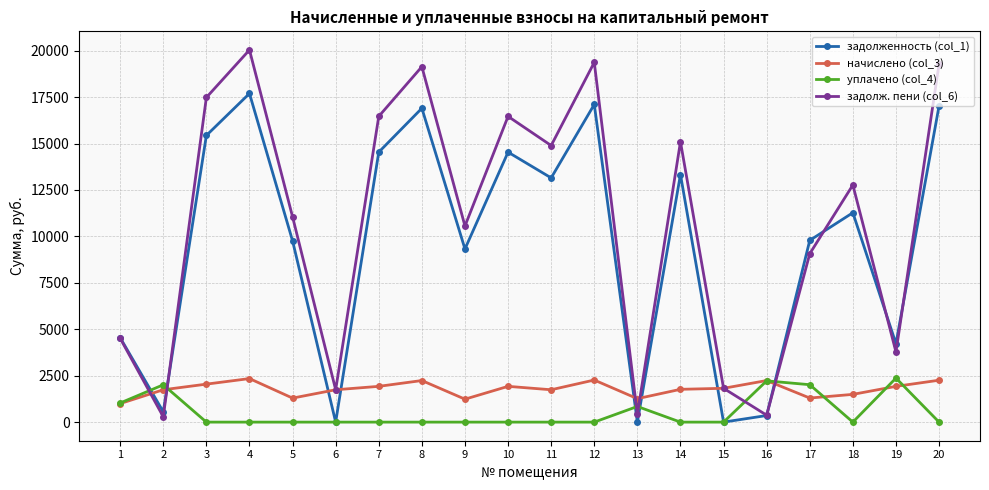

True or false: начислено (col_3) and задолженность (col_1) cross at least once.

True